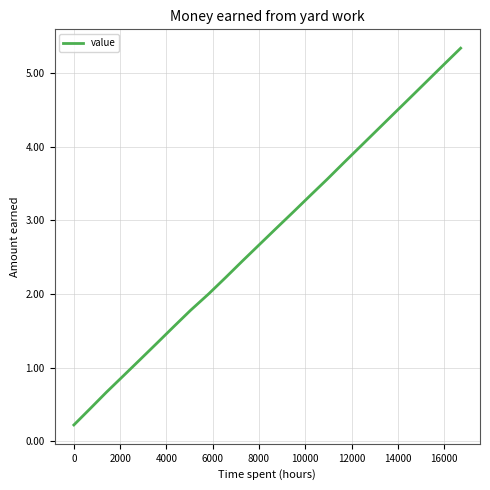

True or false: the data has more than 0 interior local peaks.

False